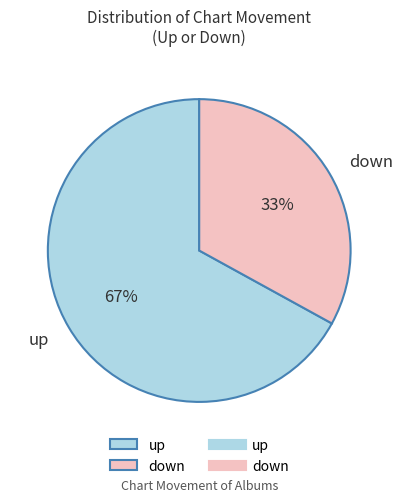

What is the ratio of the value at down to the value at up?

0.5